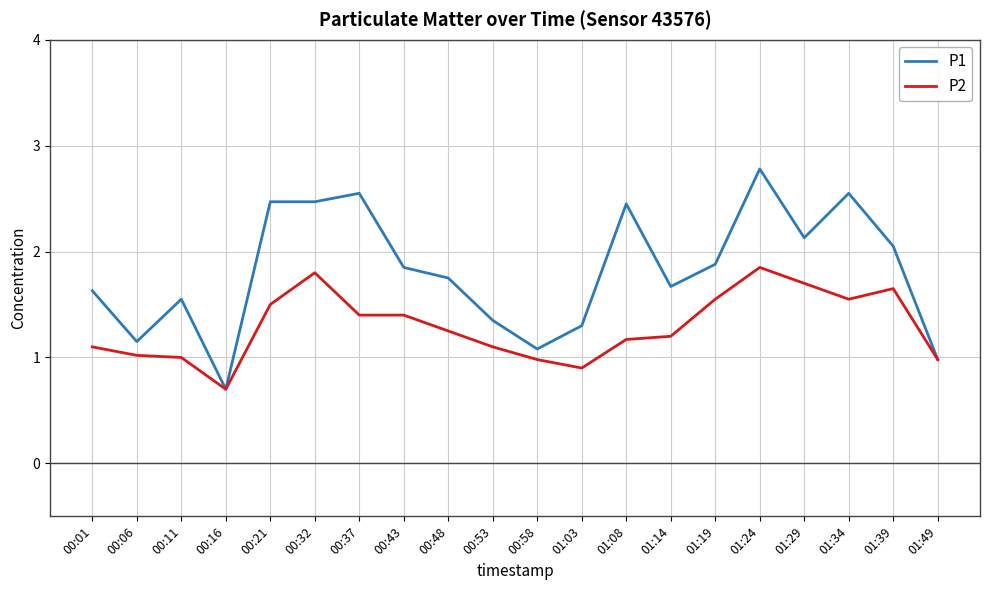

Which category has the lowest value in the P2 series?

00:16